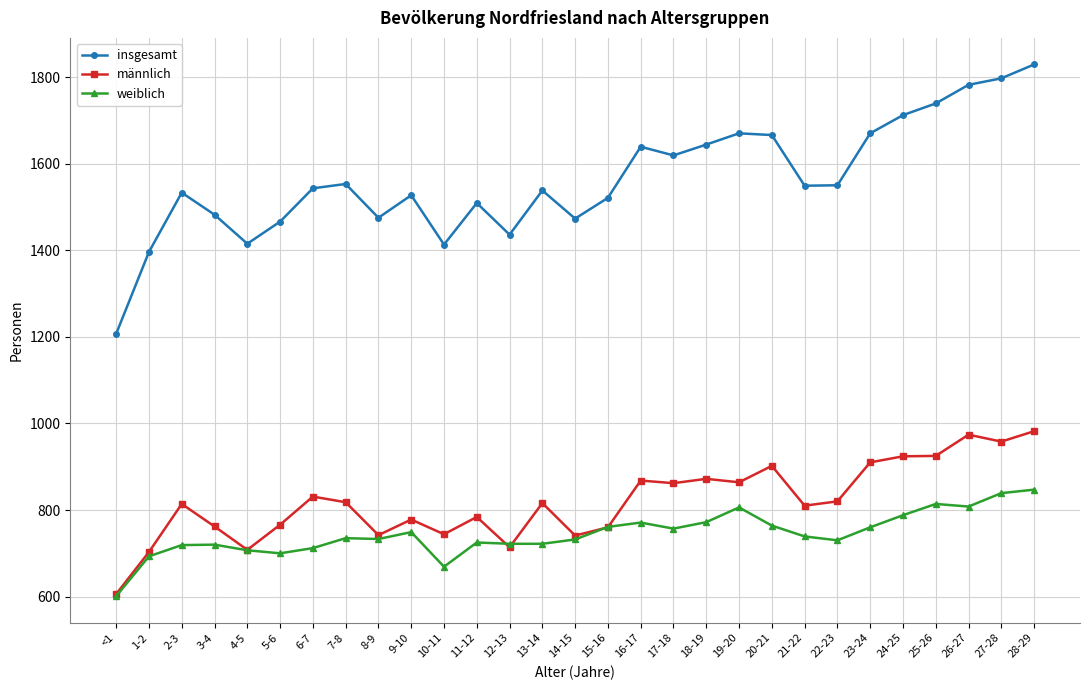

The value of männlich at 2-3 is 416. True or false?

False